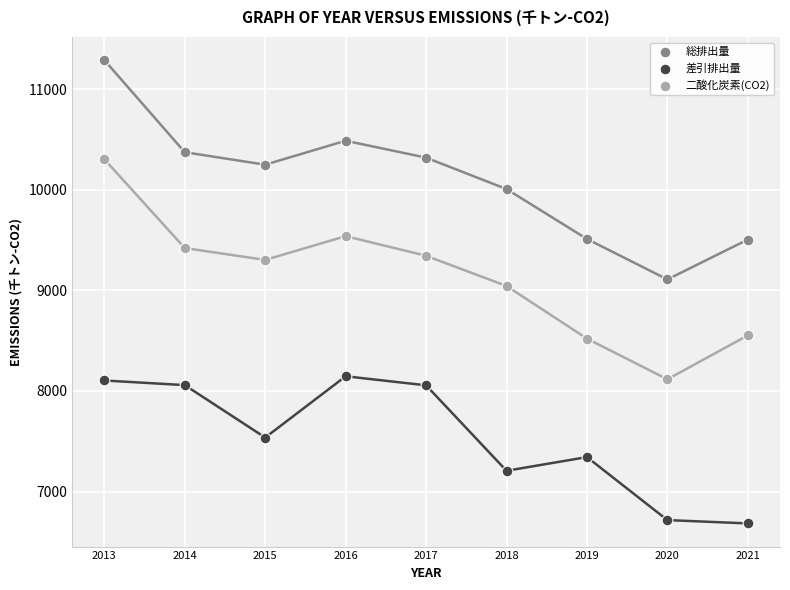

Which series has the largest Y range (max minus min)?

二酸化炭素(CO2)